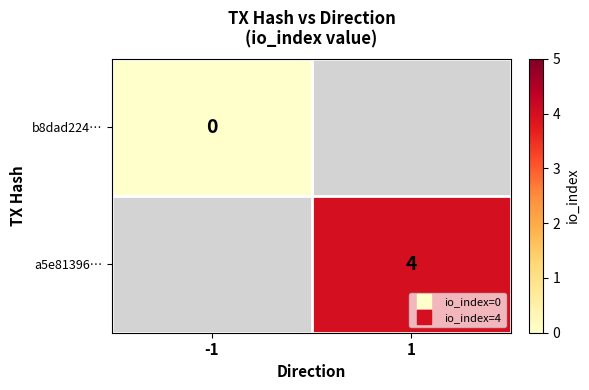

Which category has the lowest value across all series?

-1